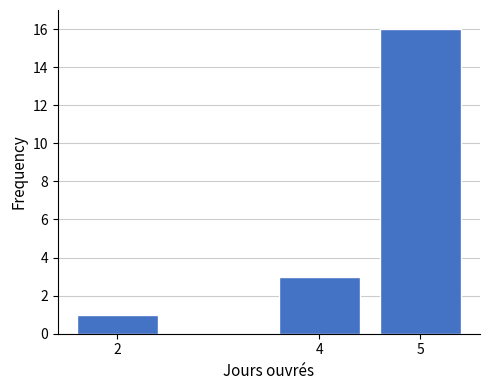

Reading left to right, list all the values displayed in this chart.

1	3	16